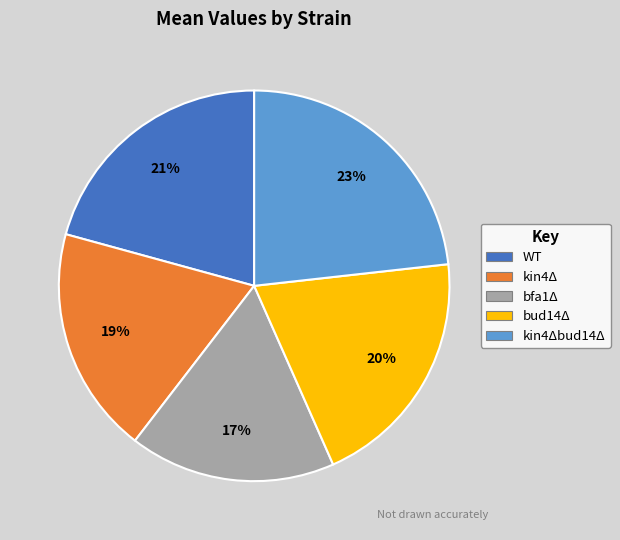

Does any single category account for the majority?

No